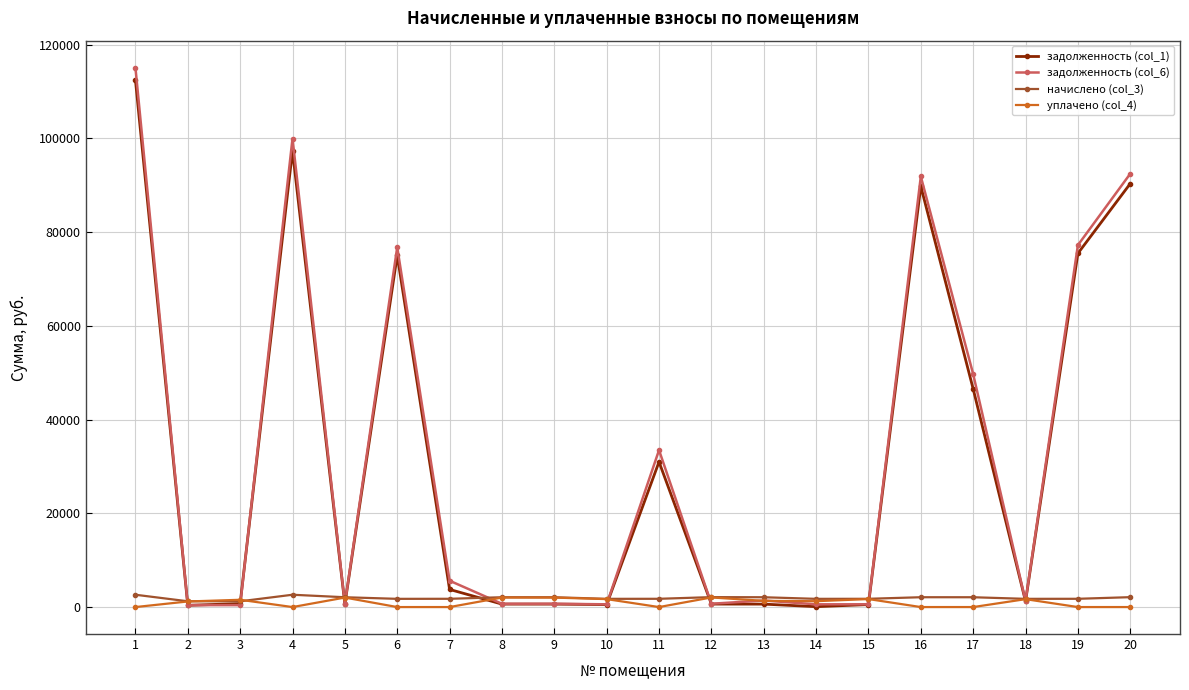

Is it true that задолженность (col_6) equals 20083.7 at 6?

False